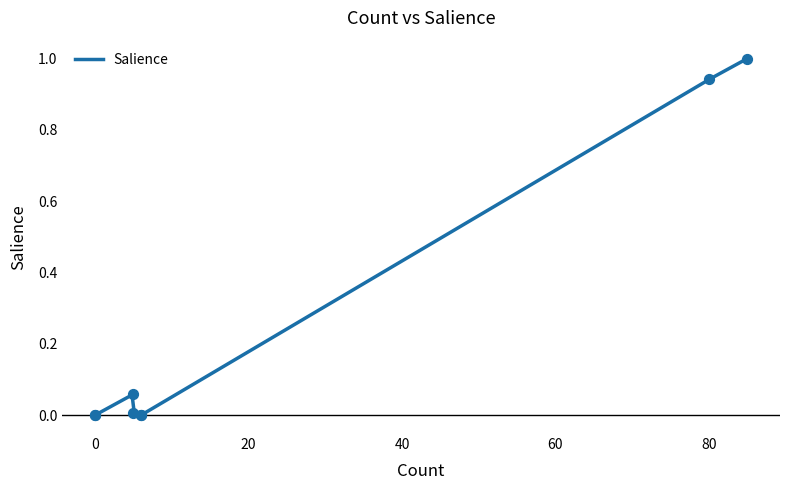

What is the change in value from 80 to 6?

-0.9